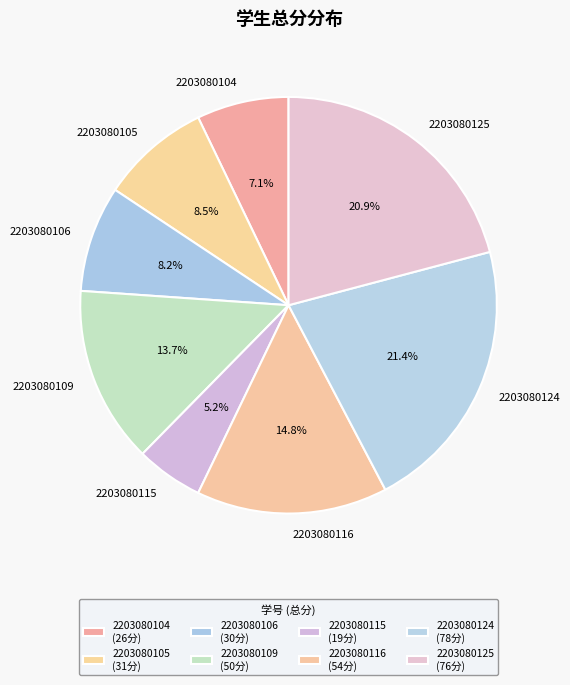

Which slice is the smallest?

2203080115